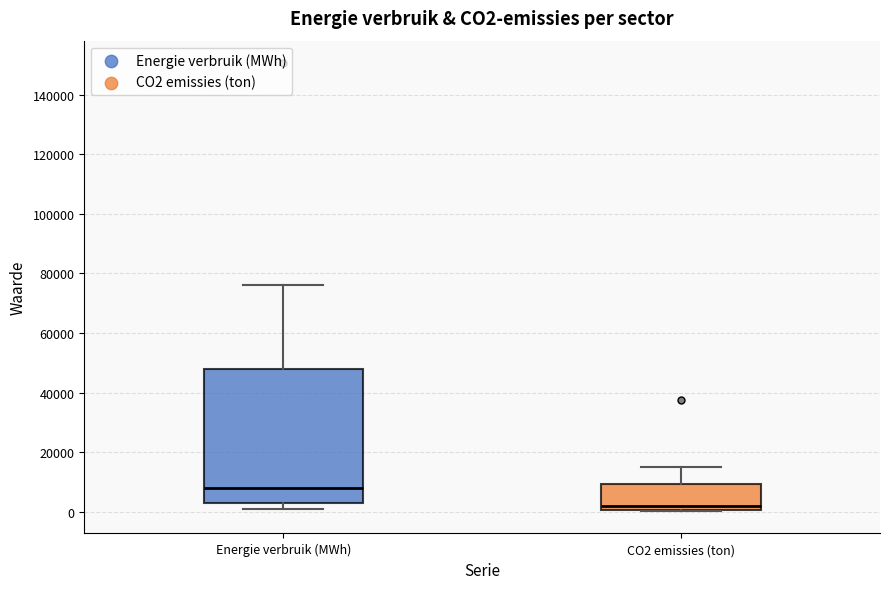

Reading left to right, read every box against the y-axis: the position of its median line, the range the box covers, and the ends of its whiskers. The values are not printed on the chart, so give them approximately, as read against the axis.

Energie verbruik (MWh): median 8000, box 4000 to 48000, whiskers 0 to 76000
CO2 emissies (ton): median 2000, box 0 to 10000, whiskers 0 to 14000